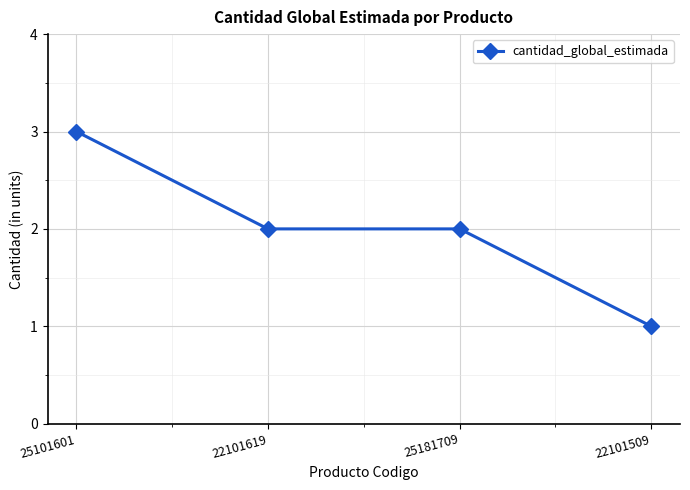

True or false: the data shows 2 at 25181709.

True